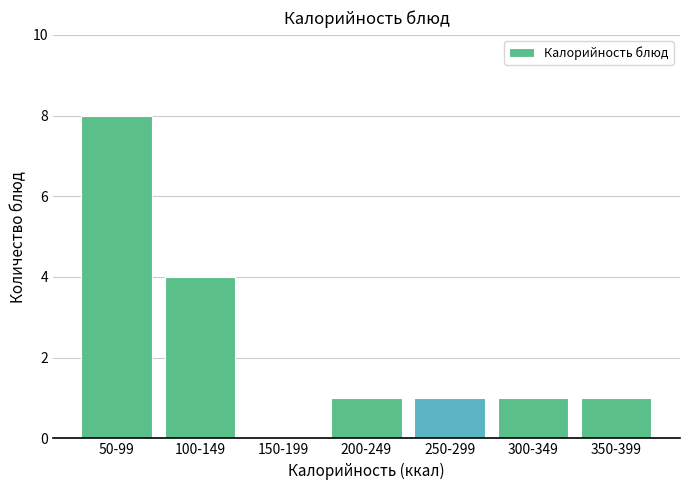

Reading right to left, list all the values displayed in this chart.

350-399=1	300-349=1	250-299=1	200-249=1	150-199=0	100-149=4	50-99=8